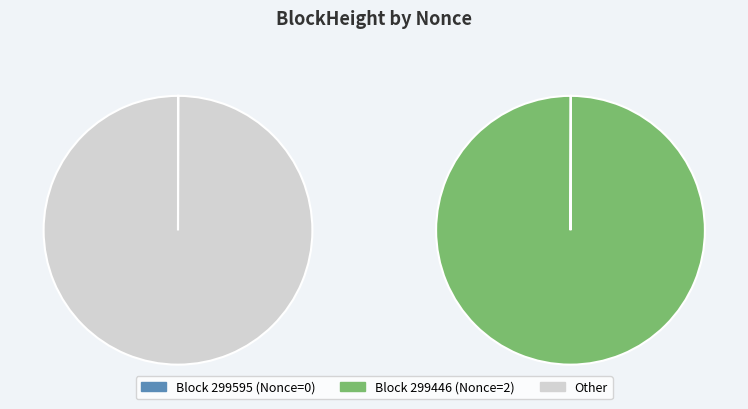

True or false: 299595 accounts for 7% of the total.

False